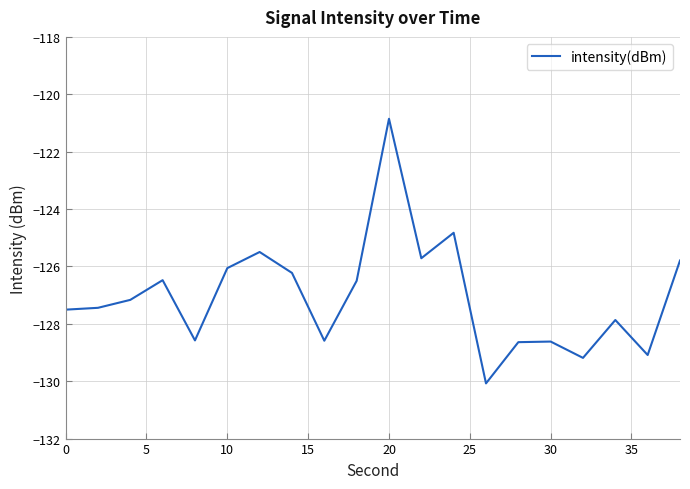

What is the greatest value displayed?

-120.9